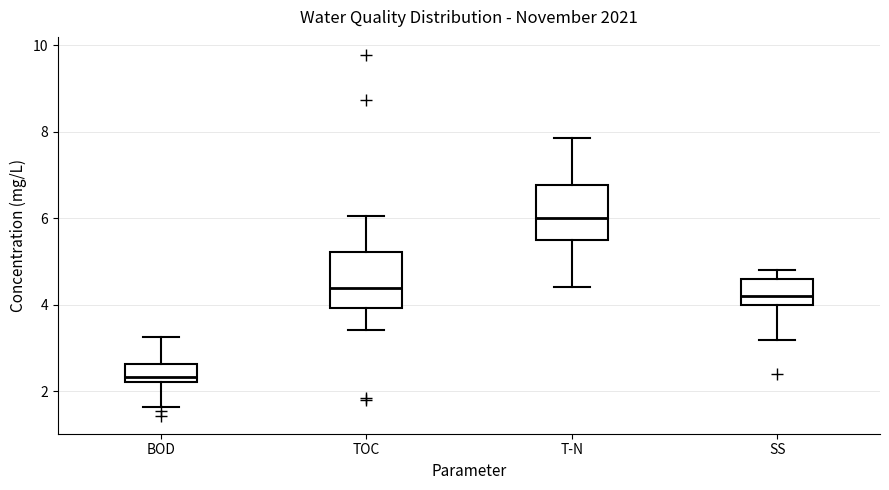

Reading left to right, read every box against the y-axis: the position of its median line, the range the box covers, and the ends of its whiskers. The values are not printed on the chart, so give them approximately, as read against the axis.

BOD: median 2.4, box 2.2 to 2.6, whiskers 1.6 to 3.2
TOC: median 4.4, box 4.0 to 5.2, whiskers 3.4 to 6.0
T-N: median 6.0, box 5.4 to 6.8, whiskers 4.4 to 7.8
SS: median 4.2, box 4.0 to 4.6, whiskers 3.2 to 4.8